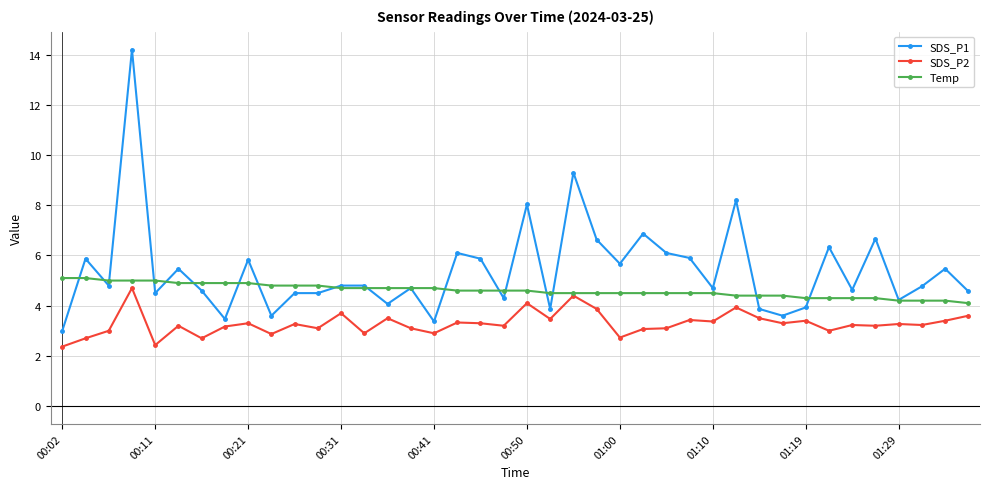

True or false: SDS_P1 and SDS_P2 intersect in this chart.

False